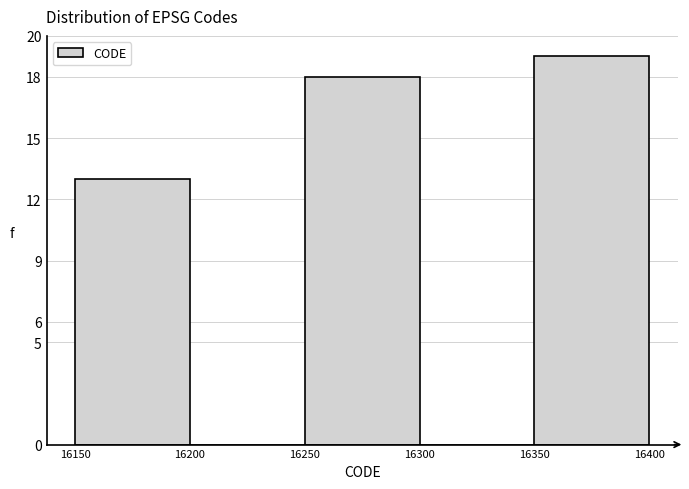

Which range on the x-axis has the tallest bar?

16350 to 16400